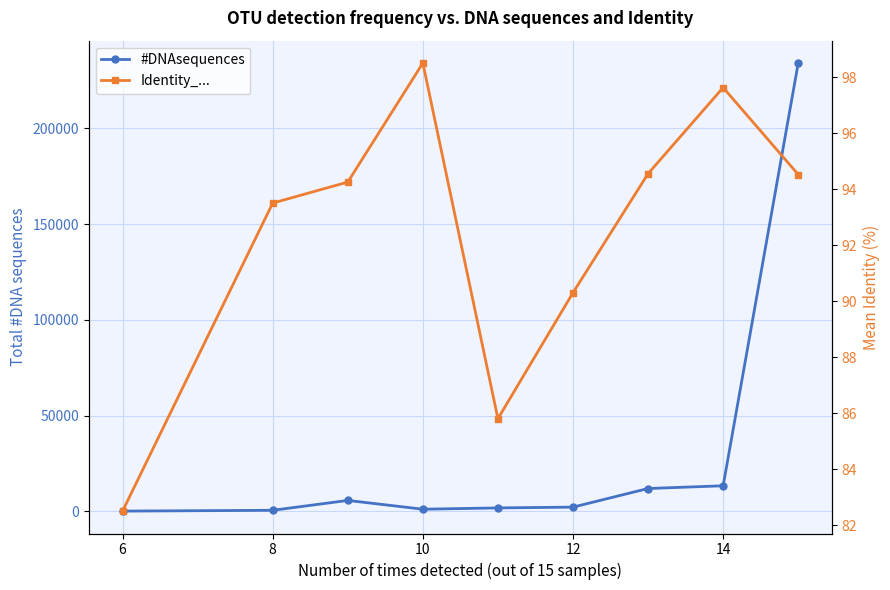

What is the average value of the Identity_... series?

92.4